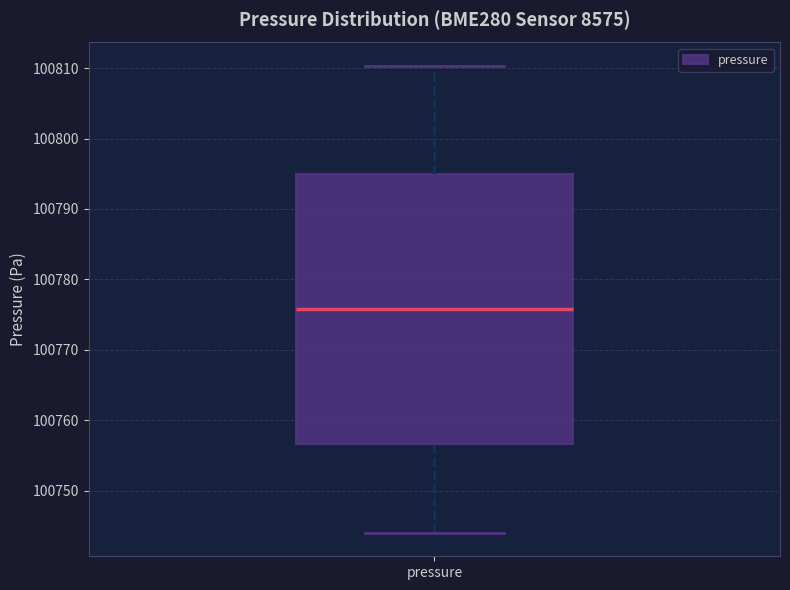

Transcribe this box plot: give where the median line is, the range the box spans, and where the two whiskers end, as read against the y-axis. The values are not printed on the chart, so give them approximately, as read against the axis.

median 100776, box 100757 to 100795, whiskers 100744 to 100810